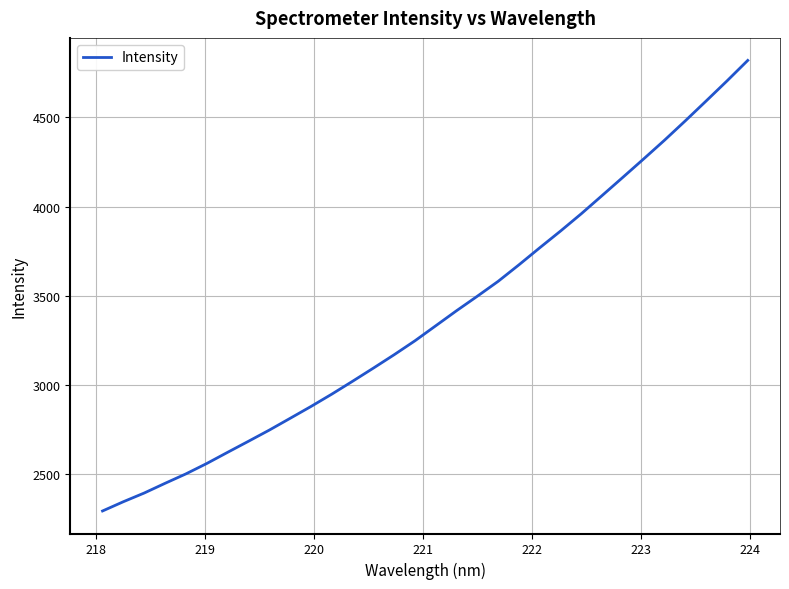

What is the smallest value displayed?

2294.9